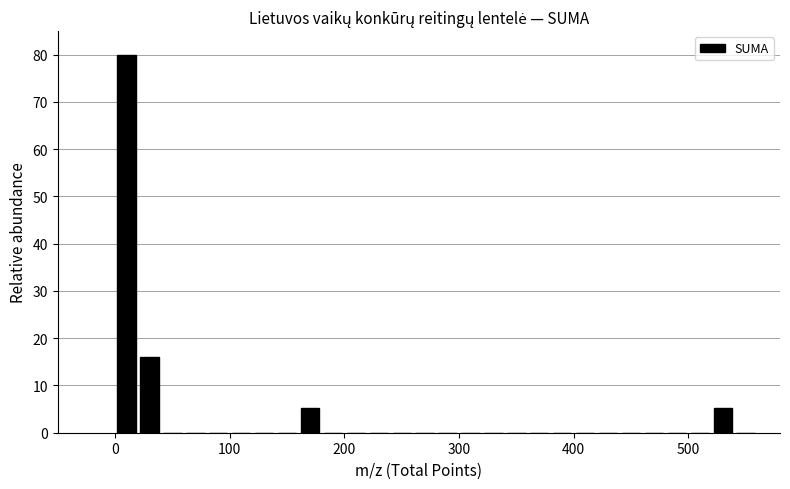

Around what value on the x-axis is the tallest bar? Give the approximate position of its centre, as read against the axis.

10